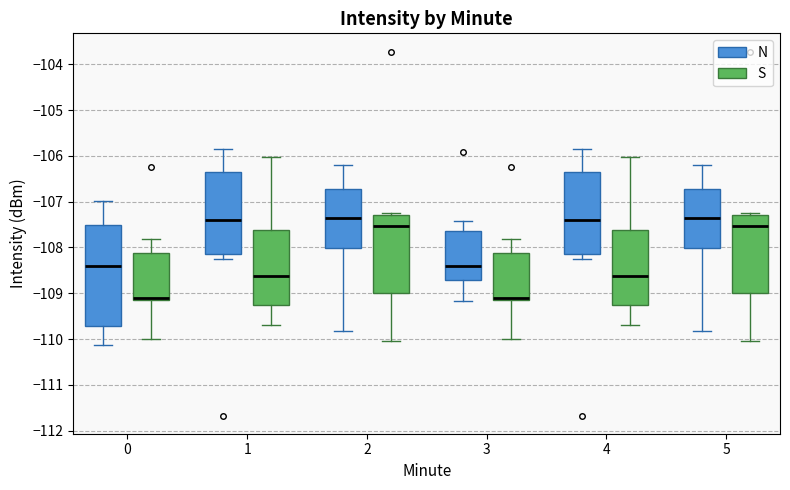

Reading left to right, transcribe this box plot: for each box, give where its median line is, the range the box spans, and where its two whiskers end, as read against the y-axis. The values are not printed on the chart, so give them approximately, as read against the axis.

0 (N): median -108.4, box -109.7 to -107.5, whiskers -110.1 to -107.0
0 (S): median -109.1, box -109.2 to -108.1, whiskers -110.0 to -107.8
1 (N): median -107.4, box -108.1 to -106.3, whiskers -108.3 to -105.8
1 (S): median -108.6, box -109.3 to -107.6, whiskers -109.7 to -106.0
2 (N): median -107.4, box -108.0 to -106.7, whiskers -109.8 to -106.2
2 (S): median -107.5, box -109.0 to -107.3, whiskers -110.0 to -107.2
3 (N): median -108.4, box -108.7 to -107.6, whiskers -109.2 to -107.4
3 (S): median -109.1, box -109.2 to -108.1, whiskers -110.0 to -107.8
4 (N): median -107.4, box -108.1 to -106.3, whiskers -108.3 to -105.8
4 (S): median -108.6, box -109.3 to -107.6, whiskers -109.7 to -106.0
5 (N): median -107.4, box -108.0 to -106.7, whiskers -109.8 to -106.2
5 (S): median -107.5, box -109.0 to -107.3, whiskers -110.0 to -107.2